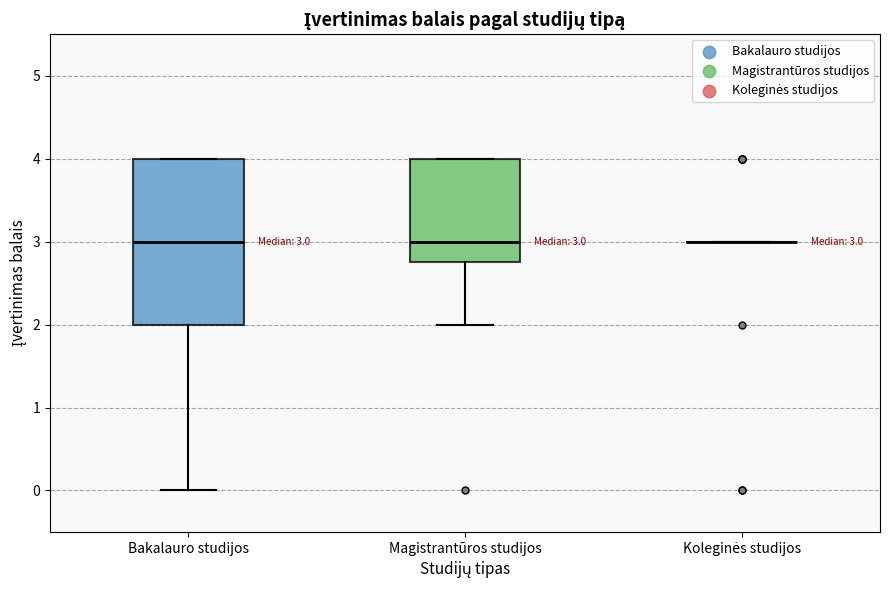

Comparing the boxes themselves (not the whiskers), which one is the tallest?

Bakalauro studijos